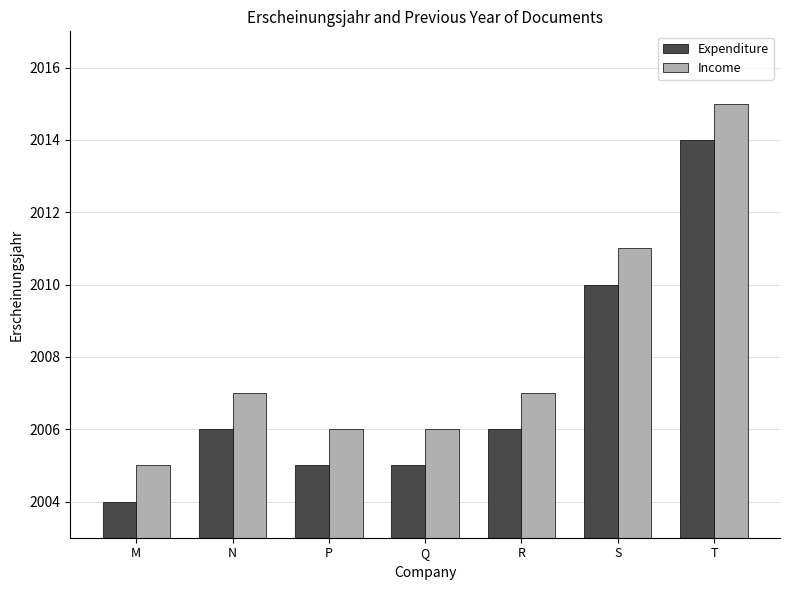

Count the number of data series in this chart.

2